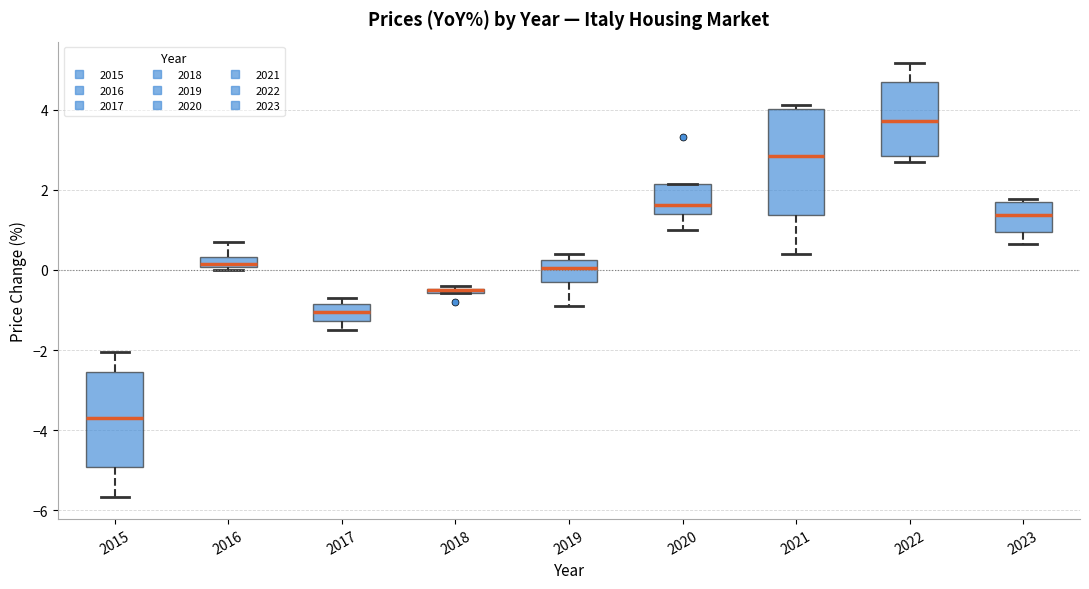

Comparing the boxes themselves (not the whiskers), which one is the tallest?

2021